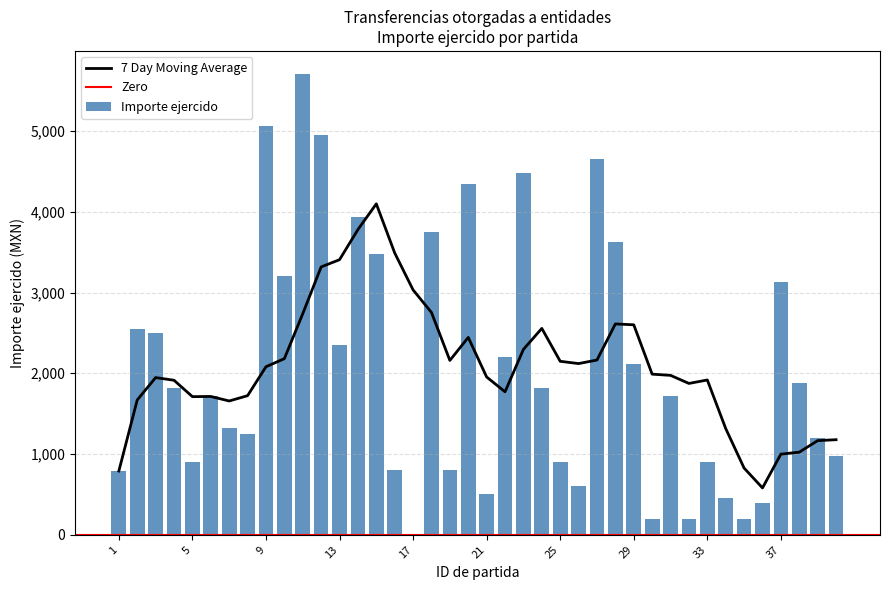

Which has a higher value, 31 or 34?

31